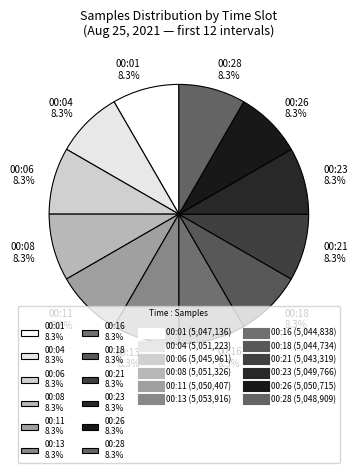

Combined, what portion of the pie is 00:06 and 00:16?

16.7%